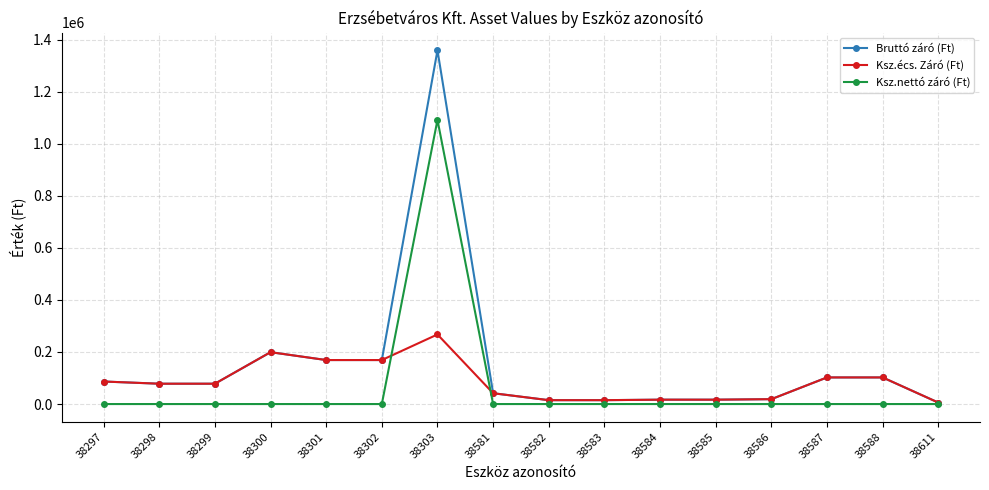

True or false: Bruttó záró (Ft) has more than 2 interior local peaks.

True